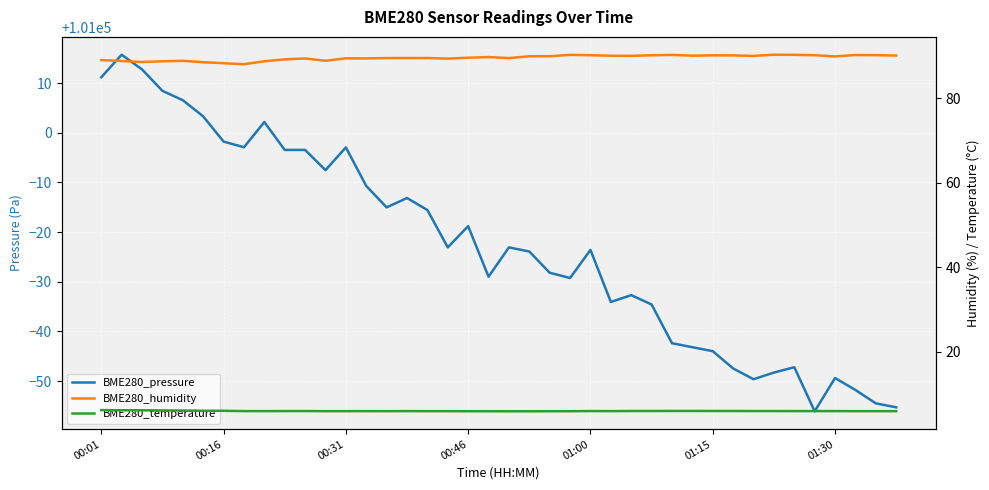

Rank the series by their maximum value, from lowest to highest.

BME280_temperature, BME280_humidity, BME280_pressure